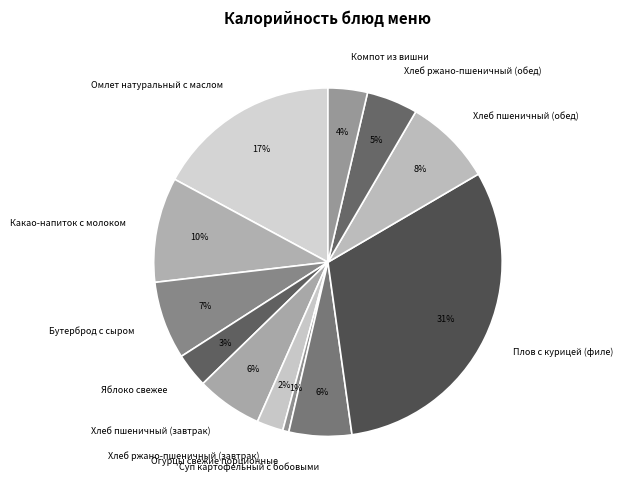

Count the number of slices in the pie.

12